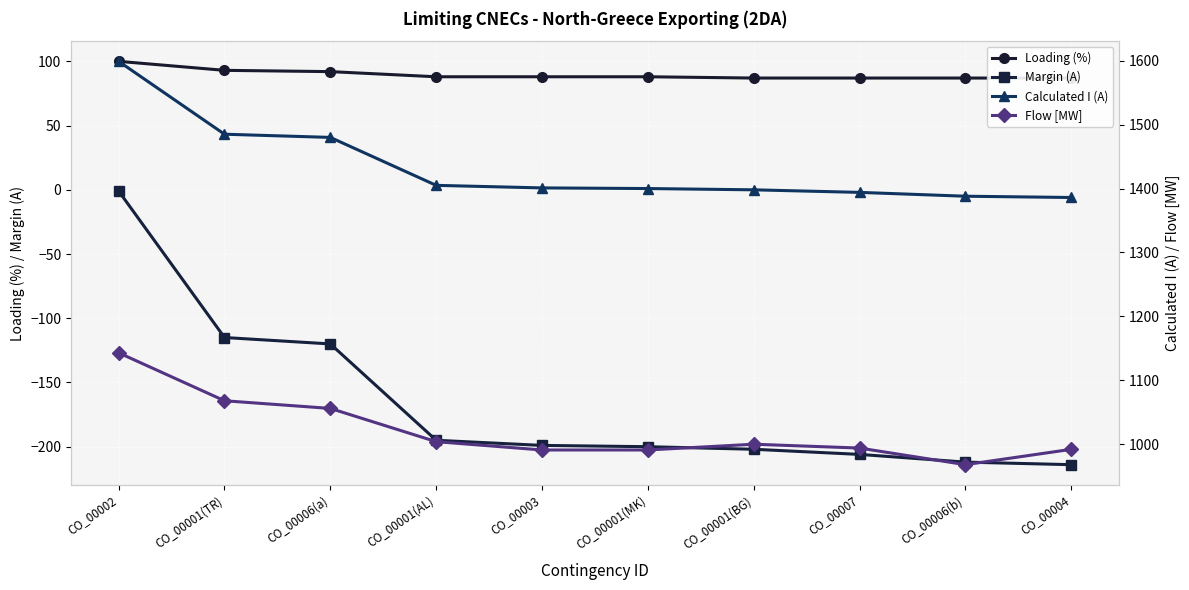

How many values in the Loading (%) series exceed 88?

3